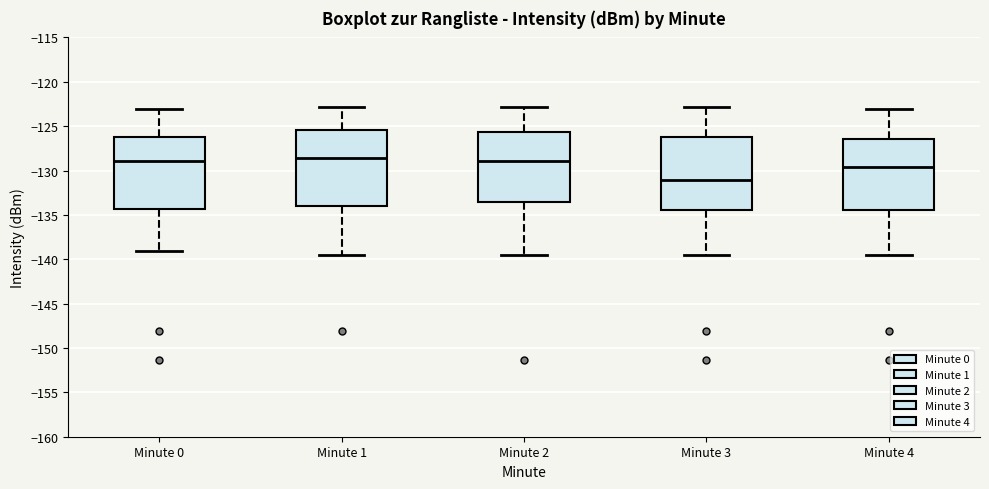

Reading left to right, read every box against the y-axis: the position of its median line, the range the box covers, and the ends of its whiskers. The values are not printed on the chart, so give them approximately, as read against the axis.

Minute 0: median -129.0, box -134.5 to -126.5, whiskers -139.0 to -123.0
Minute 1: median -128.5, box -134.0 to -125.5, whiskers -139.5 to -123.0
Minute 2: median -129.0, box -133.5 to -125.5, whiskers -139.5 to -123.0
Minute 3: median -131.0, box -134.5 to -126.5, whiskers -139.5 to -123.0
Minute 4: median -129.5, box -134.5 to -126.5, whiskers -139.5 to -123.0